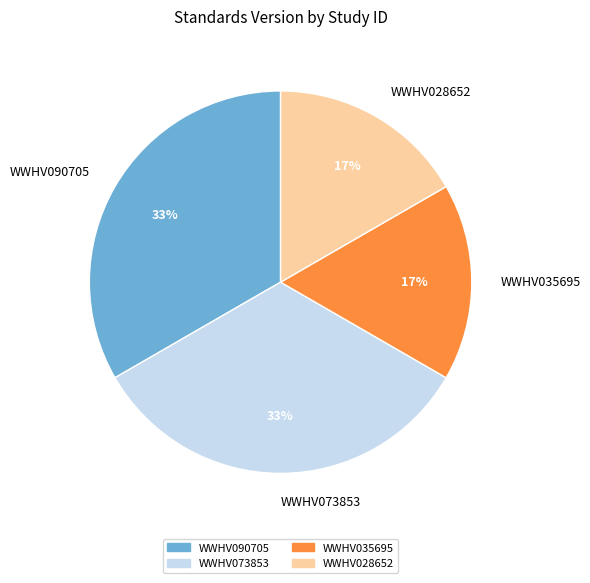

What is the ratio of the value at WWHV090705 to the value at WWHV073853?

1.0